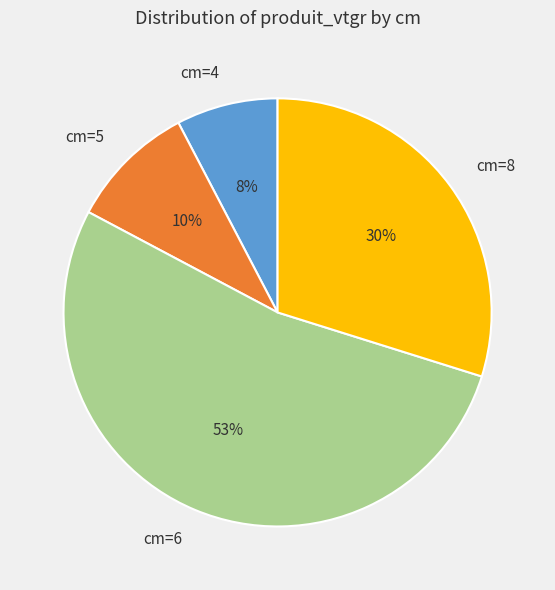

Count the number of slices in the pie.

4